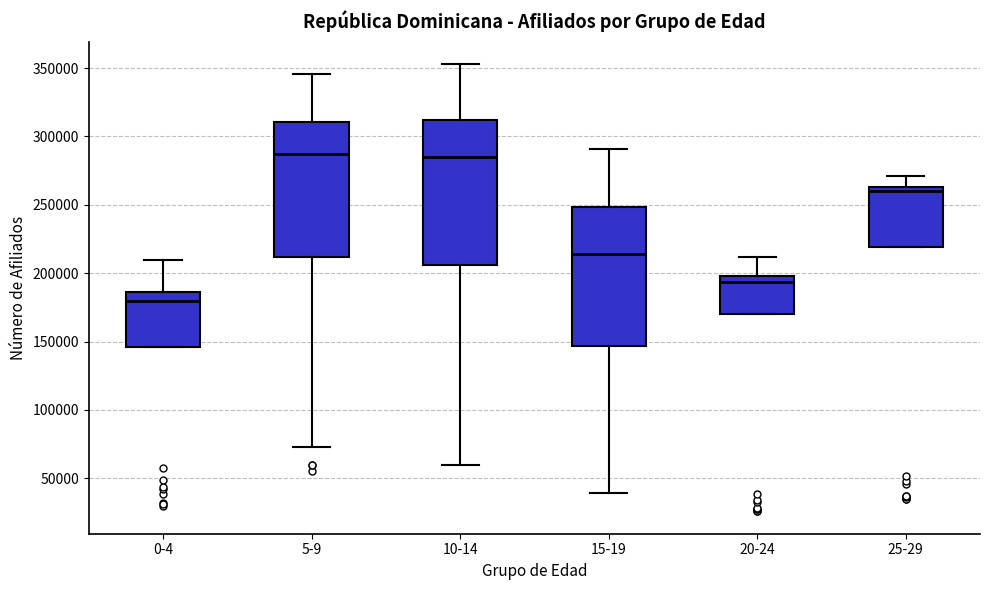

Which box's median line is the lowest?

0-4